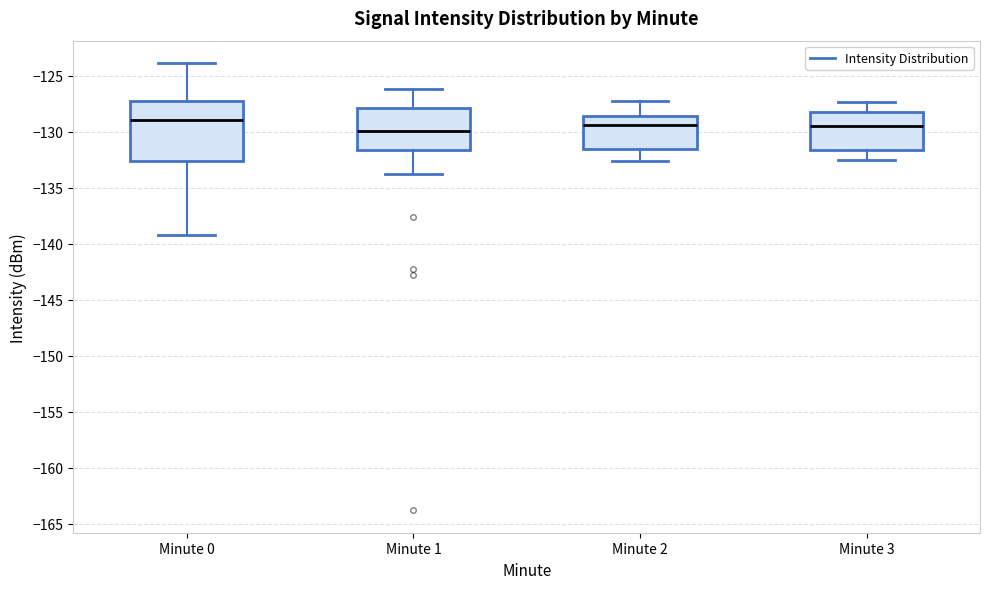

Reading left to right, read every box against the y-axis: the position of its median line, the range the box covers, and the ends of its whiskers. The values are not printed on the chart, so give them approximately, as read against the axis.

Minute 0: median -129.0, box -132.5 to -127.0, whiskers -139.0 to -124.0
Minute 1: median -130.0, box -131.5 to -128.0, whiskers -134.0 to -126.0
Minute 2: median -129.5, box -131.5 to -128.5, whiskers -132.5 to -127.0
Minute 3: median -129.5, box -131.5 to -128.0, whiskers -132.5 to -127.5